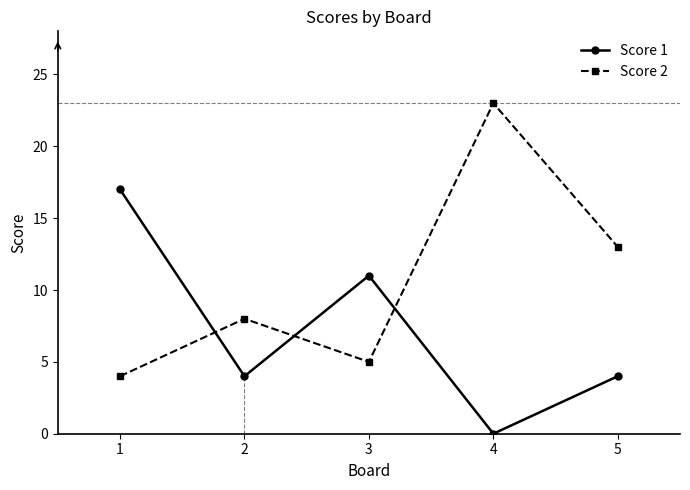

Is it true that Score 2 equals 5 at 2?

False